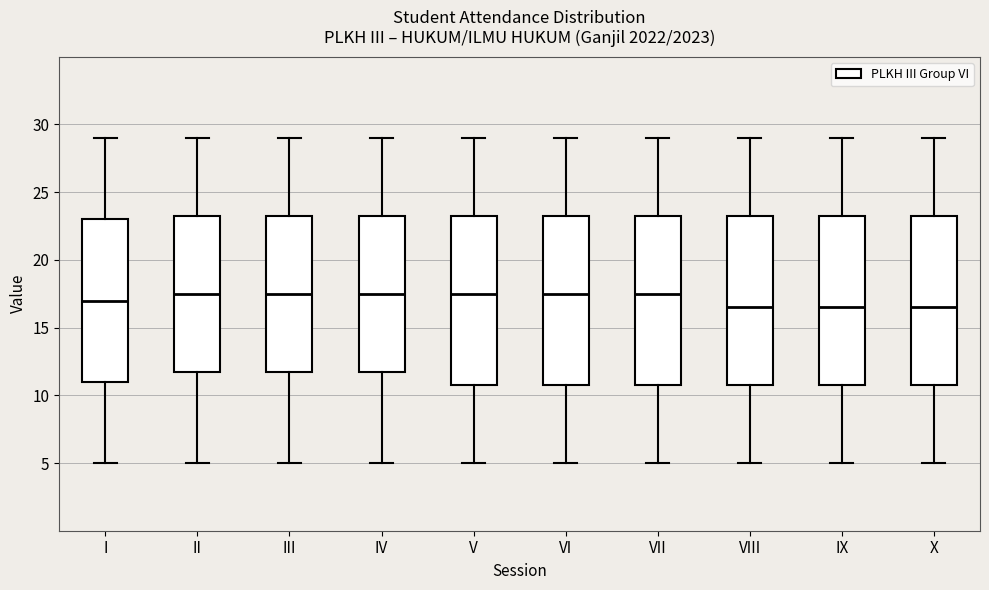

Reading left to right, read every box against the y-axis: the position of its median line, the range the box covers, and the ends of its whiskers. The values are not printed on the chart, so give them approximately, as read against the axis.

I: median 17.0, box 11.0 to 23.0, whiskers 5.0 to 29.0
II: median 17.5, box 12.0 to 23.5, whiskers 5.0 to 29.0
III: median 17.5, box 12.0 to 23.5, whiskers 5.0 to 29.0
IV: median 17.5, box 12.0 to 23.5, whiskers 5.0 to 29.0
V: median 17.5, box 11.0 to 23.5, whiskers 5.0 to 29.0
VI: median 17.5, box 11.0 to 23.5, whiskers 5.0 to 29.0
VII: median 17.5, box 11.0 to 23.5, whiskers 5.0 to 29.0
VIII: median 16.5, box 11.0 to 23.5, whiskers 5.0 to 29.0
IX: median 16.5, box 11.0 to 23.5, whiskers 5.0 to 29.0
X: median 16.5, box 11.0 to 23.5, whiskers 5.0 to 29.0